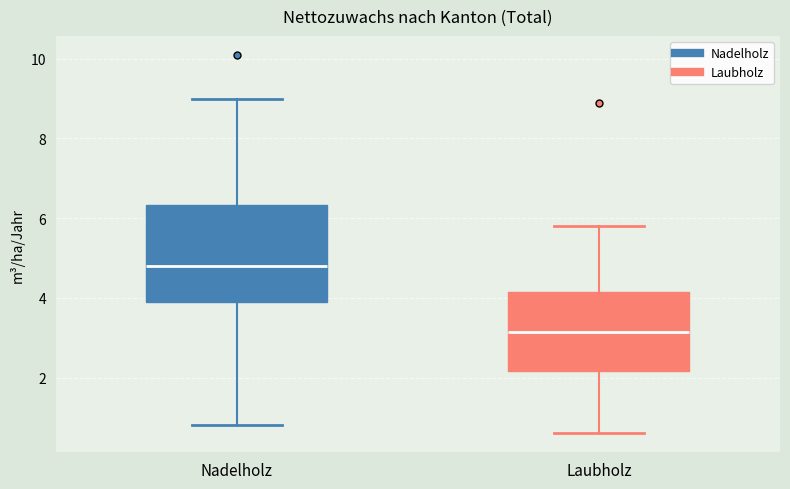

Reading left to right, transcribe this box plot: for each box, give where its median line is, the range the box spans, and where its two whiskers end, as read against the y-axis. The values are not printed on the chart, so give them approximately, as read against the axis.

Nadelholz: median 4.8, box 4.0 to 6.4, whiskers 0.8 to 9.0
Laubholz: median 3.2, box 2.2 to 4.2, whiskers 0.6 to 5.8